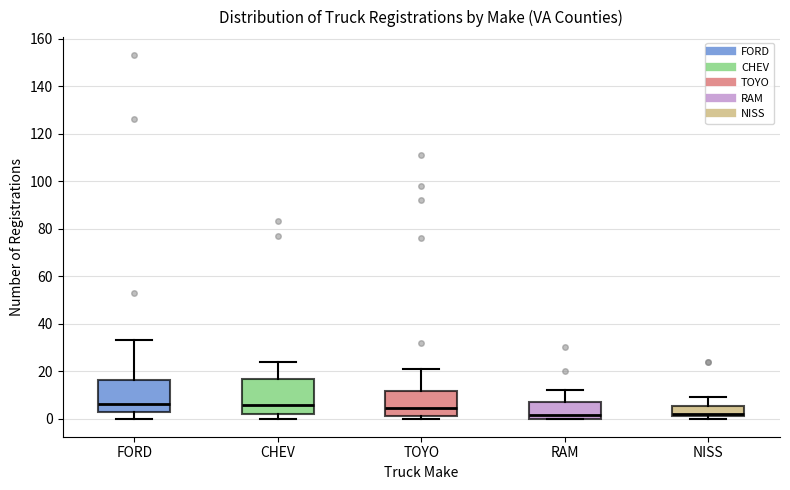

Reading left to right, transcribe this box plot: for each box, give where its median line is, the range the box spans, and where its two whiskers end, as read against the y-axis. The values are not printed on the chart, so give them approximately, as read against the axis.

FORD: median 6, box 2 to 16, whiskers 0 to 34
CHEV: median 6, box 2 to 16, whiskers 0 to 24
TOYO: median 4, box 2 to 12, whiskers 0 to 22
RAM: median 2, box 0 to 8, whiskers 0 to 12
NISS: median 2 (just above the box's lower edge), box 2 to 6, whiskers 0 to 10